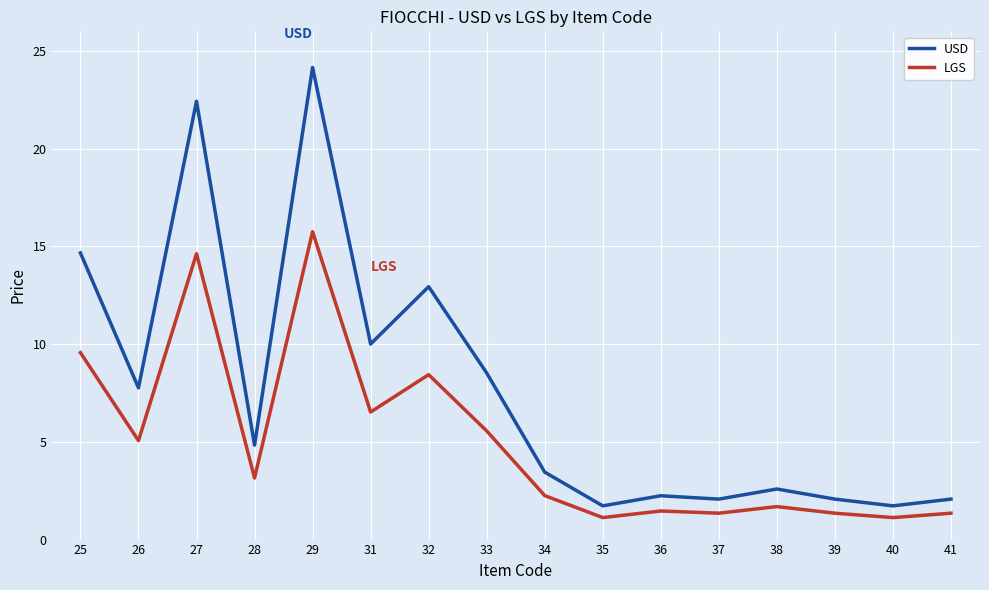

Where does the LGS series first go above 3?

25